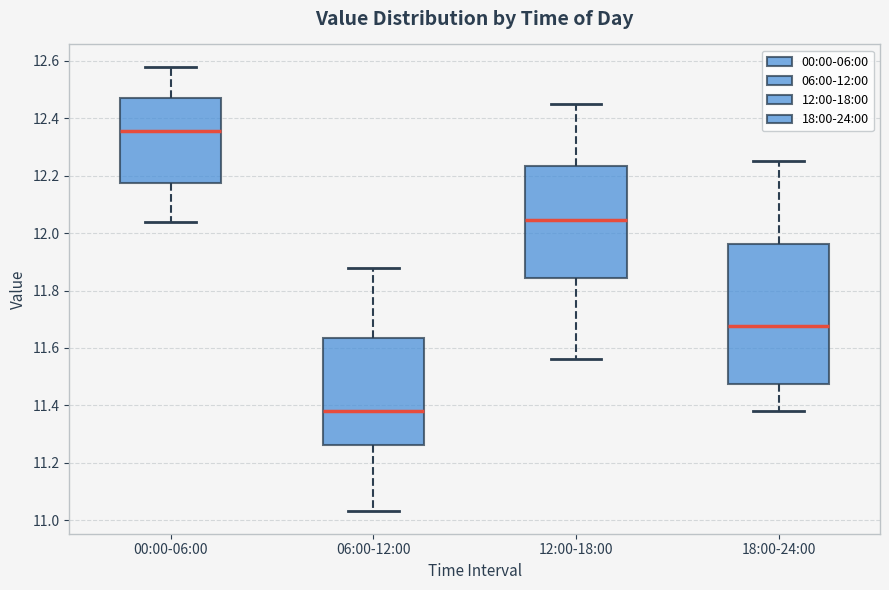

Comparing the boxes themselves (not the whiskers), which one is the tallest?

18:00-24:00